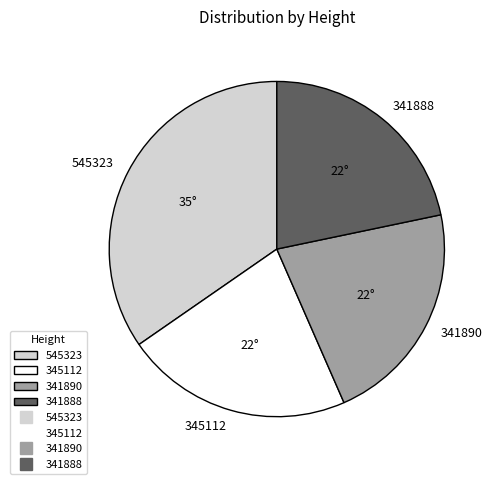

Combined, do 545323 and 345112 account for over 50%?

Yes